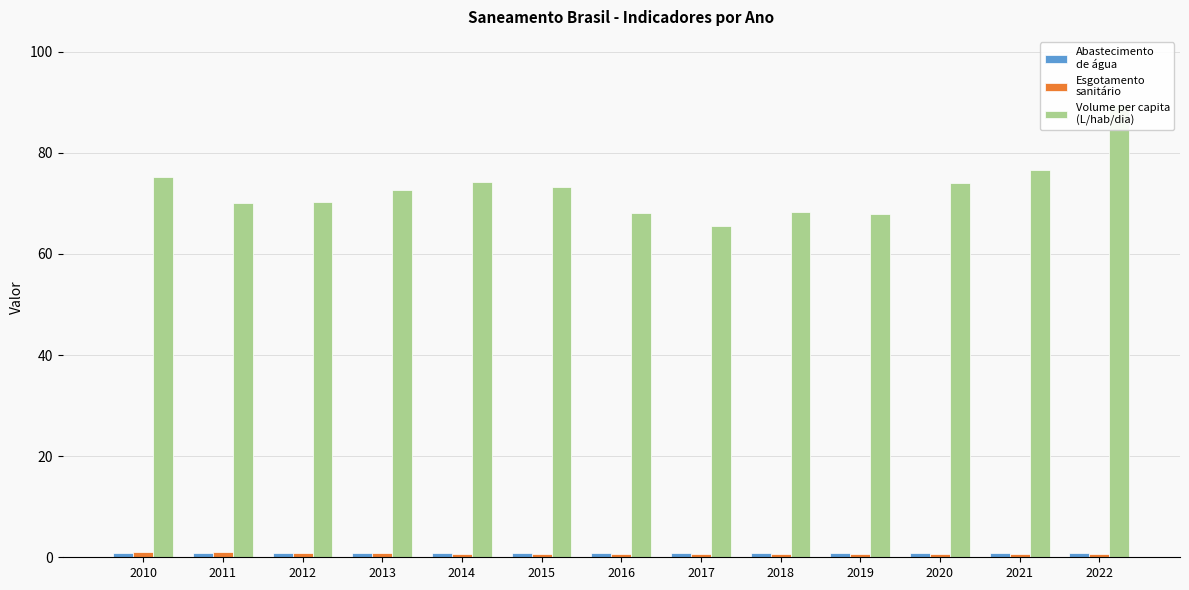

At which category does the chart reach its peak across all series?

2022